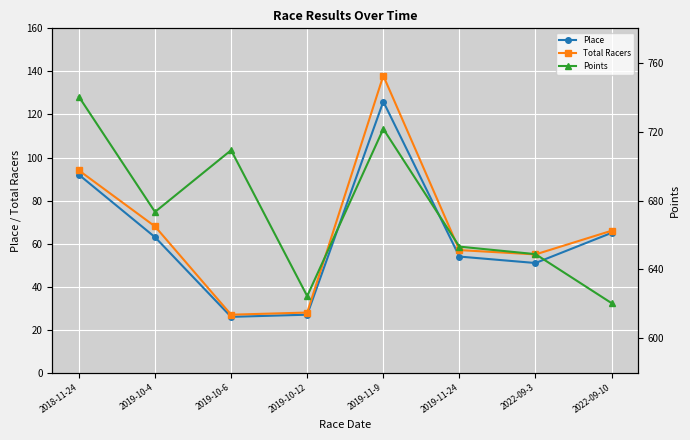

Reading right to left, extract all data points from this chart.

Place: 65.0	51.0	54.0	126.0	27.0	26.0	63.0	92.0
Total Racers: 66.0	55.0	57.0	138.0	28.0	27.0	68.0	94.0
Points: 620.5	648.9	653.3	721.6	624.5	709.2	673.4	740.3